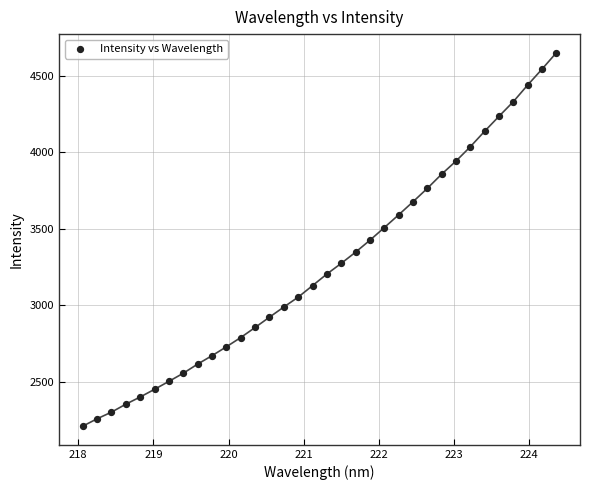

What is the range of Y values (max minus min)?

2437.3